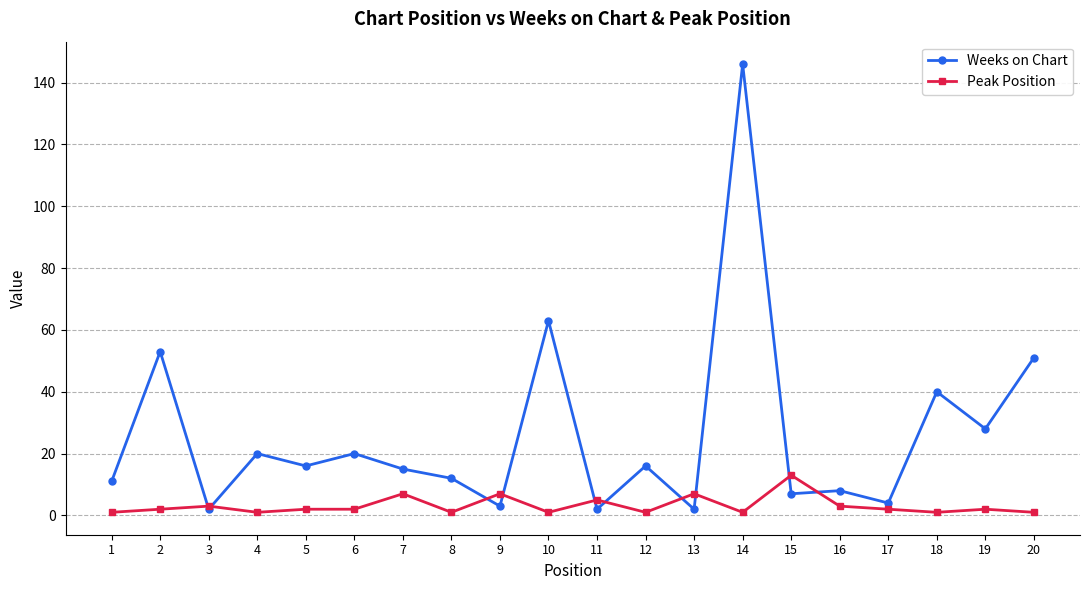

Reading left to right, extract all data points from this chart.

Weeks on Chart: 1=11	2=53	3=2	4=20	5=16	6=20	7=15	8=12	9=3	10=63	11=2	12=16	13=2	14=146	15=7	16=8	17=4	18=40	19=28	20=51
Peak Position: 1=1	2=2	3=3	4=1	5=2	6=2	7=7	8=1	9=7	10=1	11=5	12=1	13=7	14=1	15=13	16=3	17=2	18=1	19=2	20=1